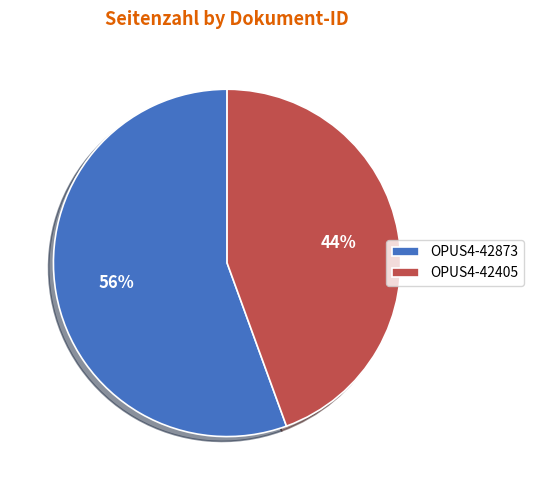

What percentage is the OPUS4-42873 slice, to the nearest percent?

56%